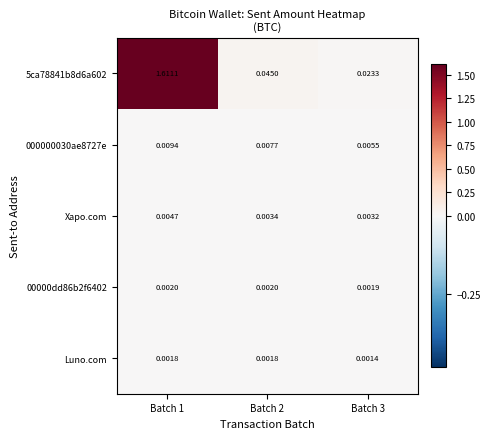

Is the value of Xapo.com at Batch 3 greater than the value of 000000030ae8727e at Batch 2?

No